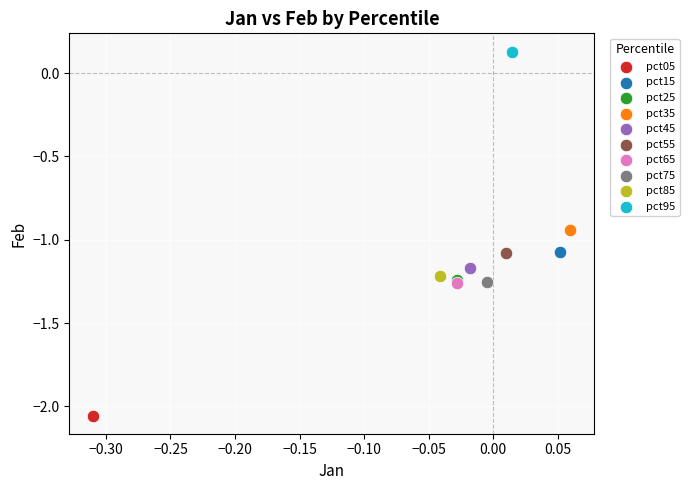

Which series reaches the maximum Y coordinate?

pct95